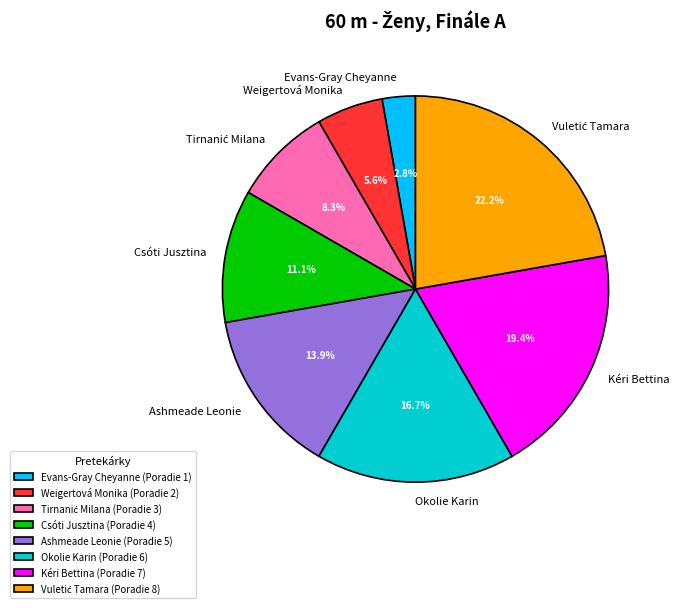

To the nearest percent, what percentage of the pie is Evans-Gray Cheyanne?

3%